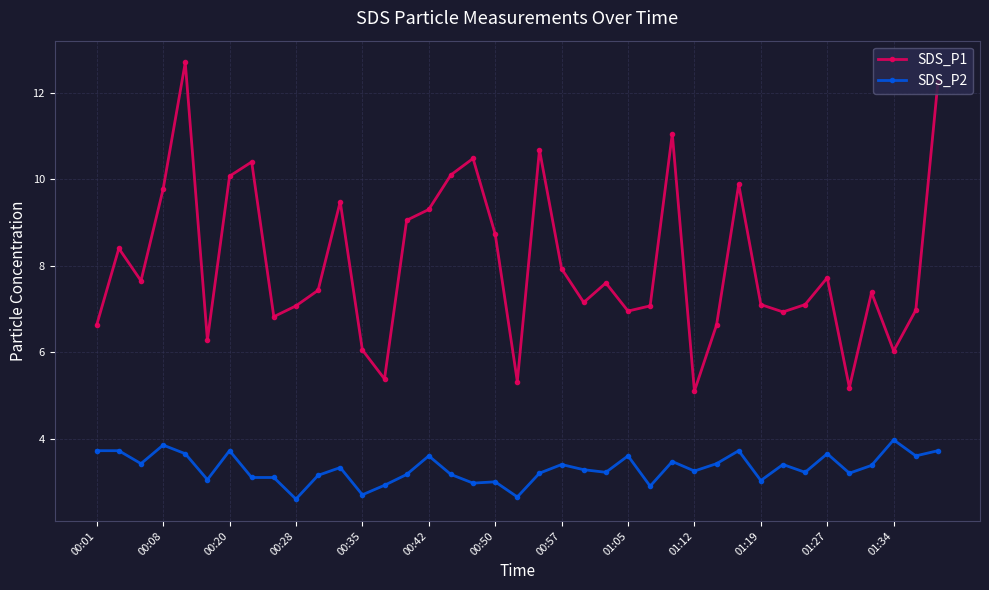

What is the maximum value shown in the chart?

12.7